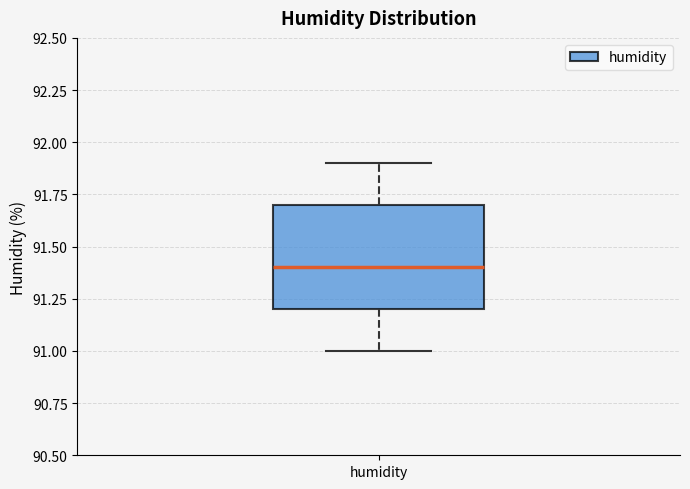

Read this box plot against the y-axis: the position of the median line, the range covered by the box, and the ends of both whiskers. The values are not printed on the chart, so give them approximately, as read against the axis.

median 91.4, box 91.2 to 91.7, whiskers 91.0 to 91.9